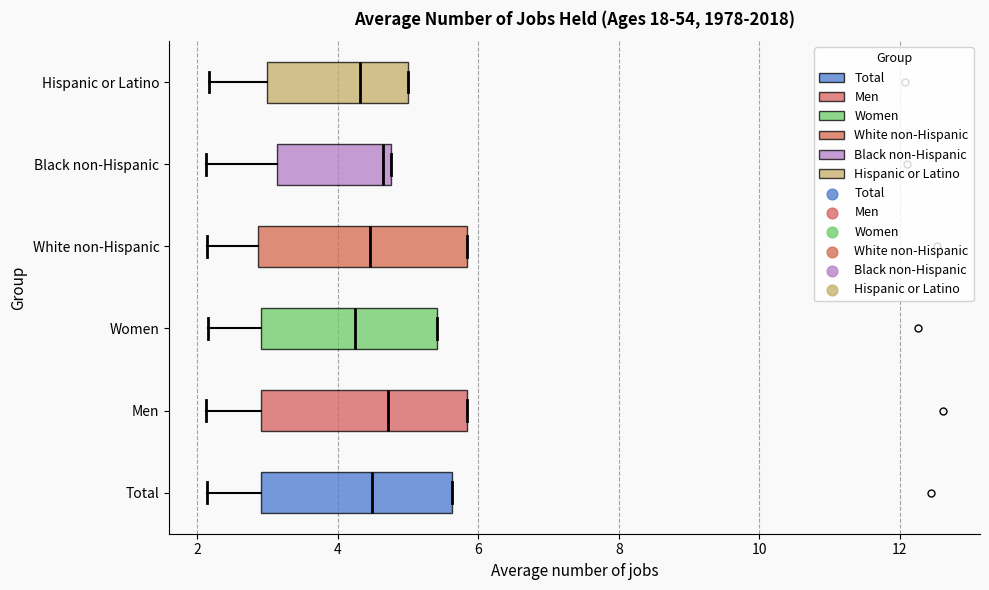

Where does the left whisker of the box for Men end on the x-axis? The values are not printed on the chart, so give them approximately, as read against the axis.

2.2